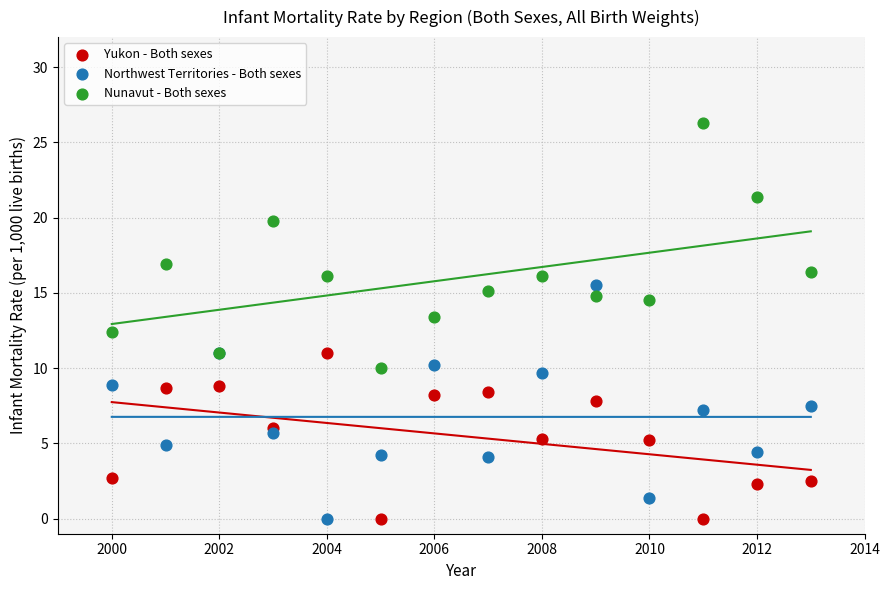

What is the X range (max minus min) for the scatter plot?

13.0